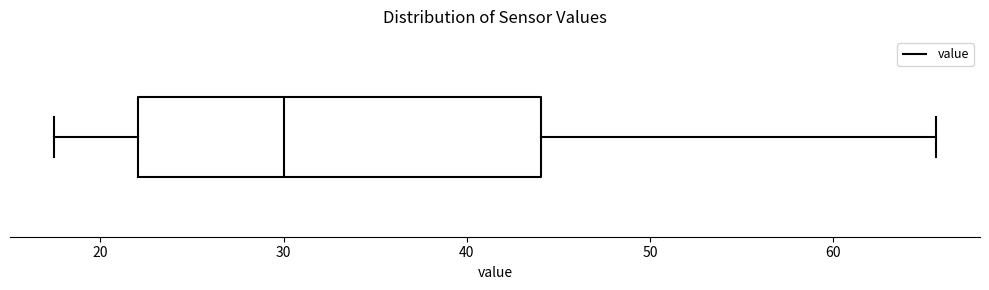

Read this box plot against the x-axis: the position of the median line, the range covered by the box, and the ends of both whiskers. The values are not printed on the chart, so give them approximately, as read against the axis.

median 30, box 22 to 44, whiskers 17 to 66